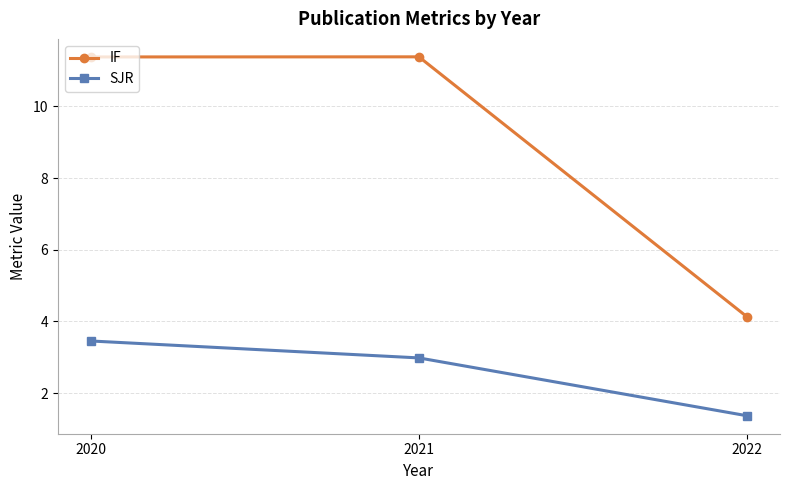

Does the chart display data point markers on the line(s)?

Yes